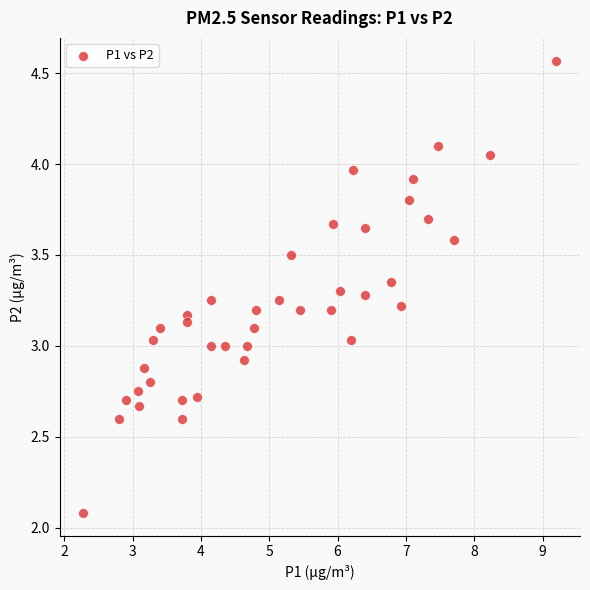

What is the range of Y values (max minus min)?

2.5